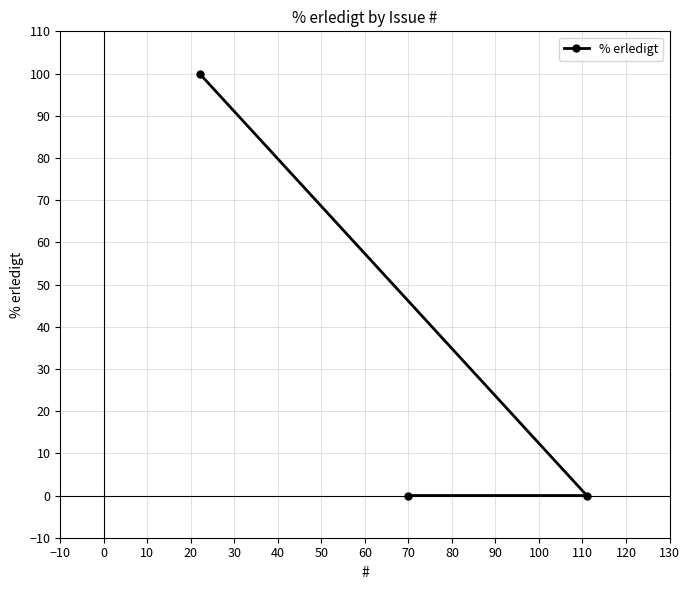

Reading left to right, list all the values displayed in this chart.

100	0	0